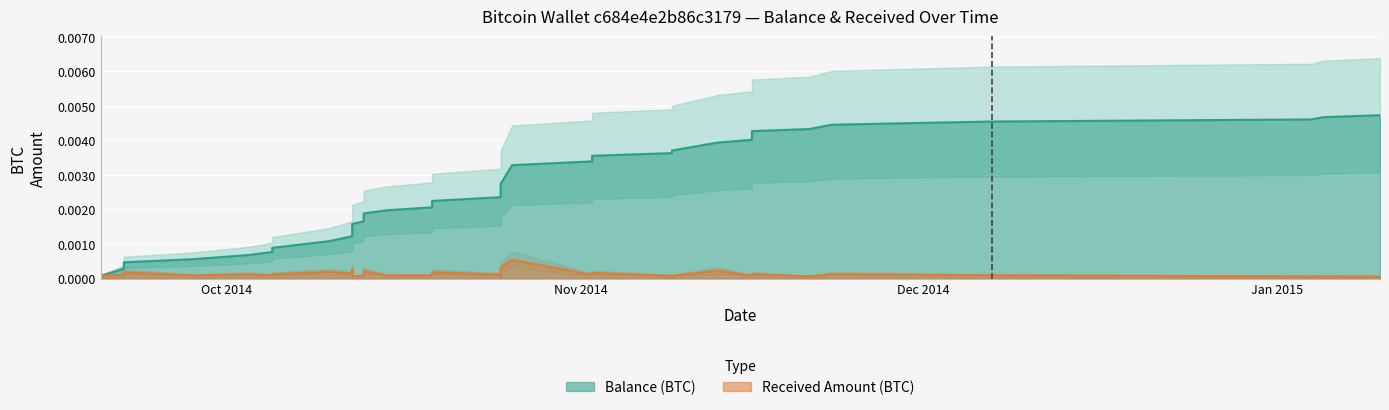

At how many categories does at least one series exceed 0?

35